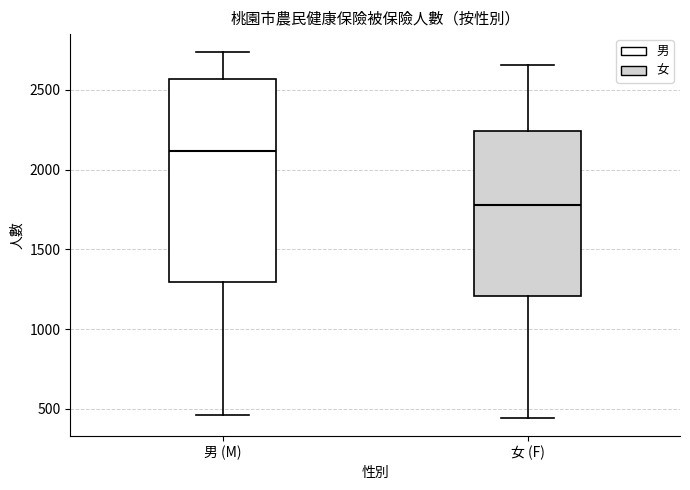

Where is the upper edge of the box for 男 (M) on the y-axis? The values are not printed on the chart, so give them approximately, as read against the axis.

2550